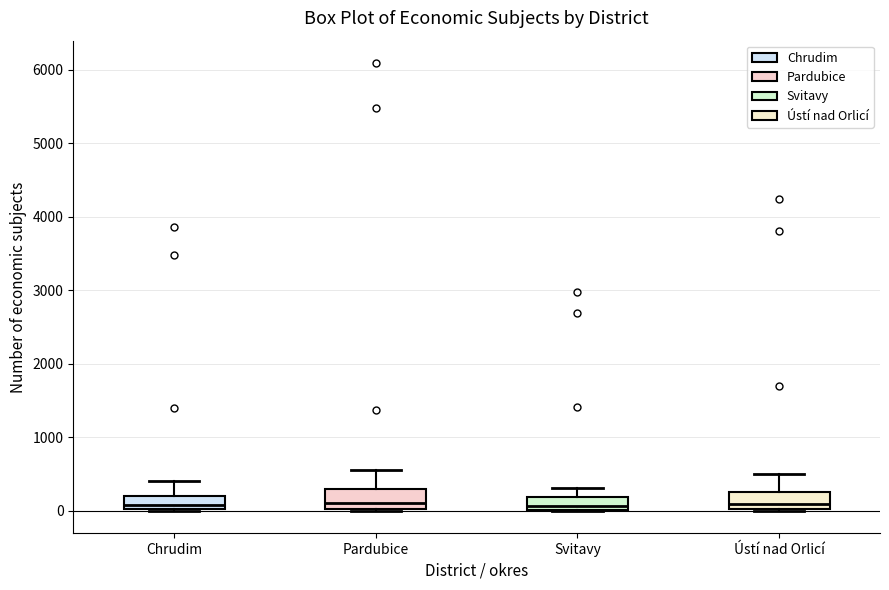

Reading left to right, read every box against the y-axis: the position of its median line, the range the box covers, and the ends of its whiskers. The values are not printed on the chart, so give them approximately, as read against the axis.

Chrudim: median 100, box 0 to 200, whiskers 0 to 400
Pardubice: median 100, box 0 to 300, whiskers 0 to 600
Svitavy: median 100, box 0 to 200, whiskers 0 to 300
Ústí nad Orlicí: median 100, box 0 to 300, whiskers 0 to 500